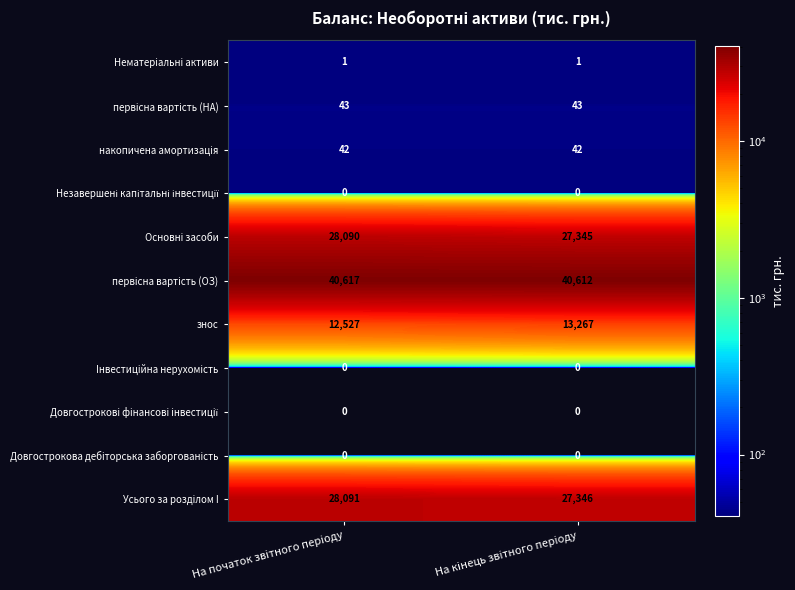

Read the первiсна вартiсть (ОЗ) value at На кiнець звiтного перiоду.

40612